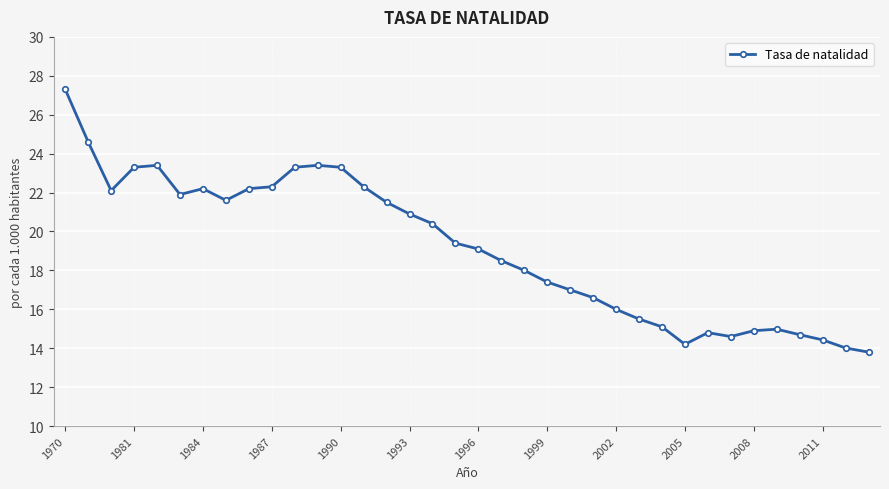

What is the average value?

19.1